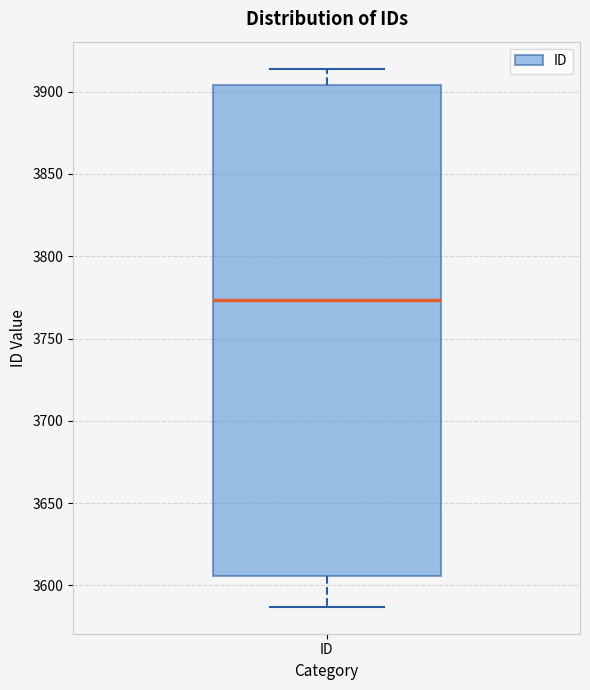

Where does the upper whisker of the box for ID end on the y-axis? The values are not printed on the chart, so give them approximately, as read against the axis.

3915